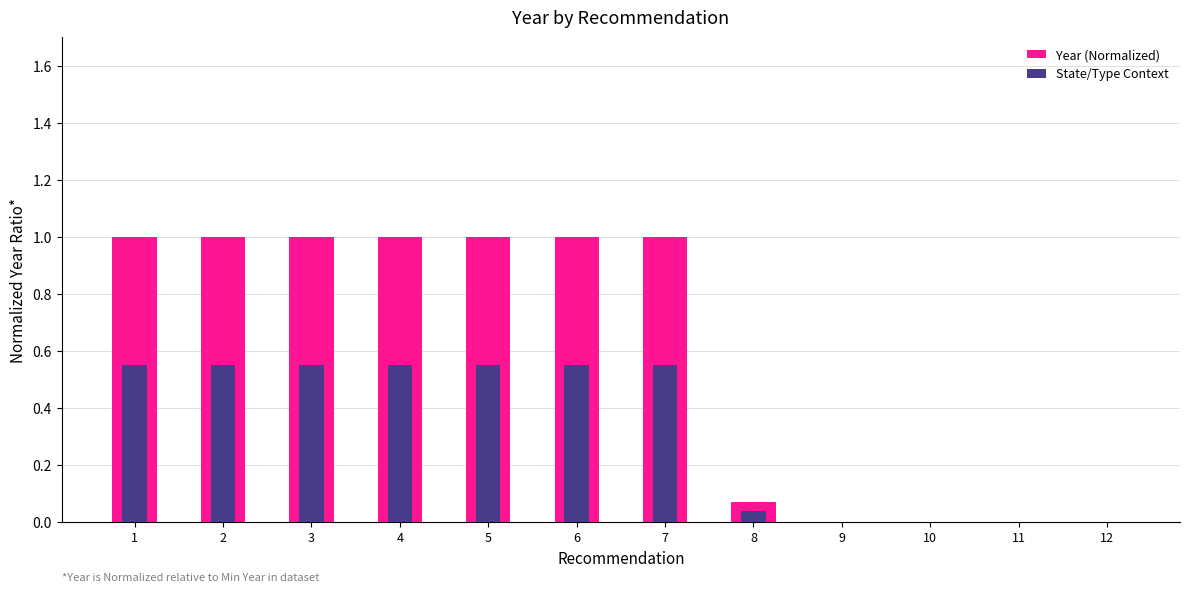

What is the difference between the State/Type Context values at 12 and 4?

0.6